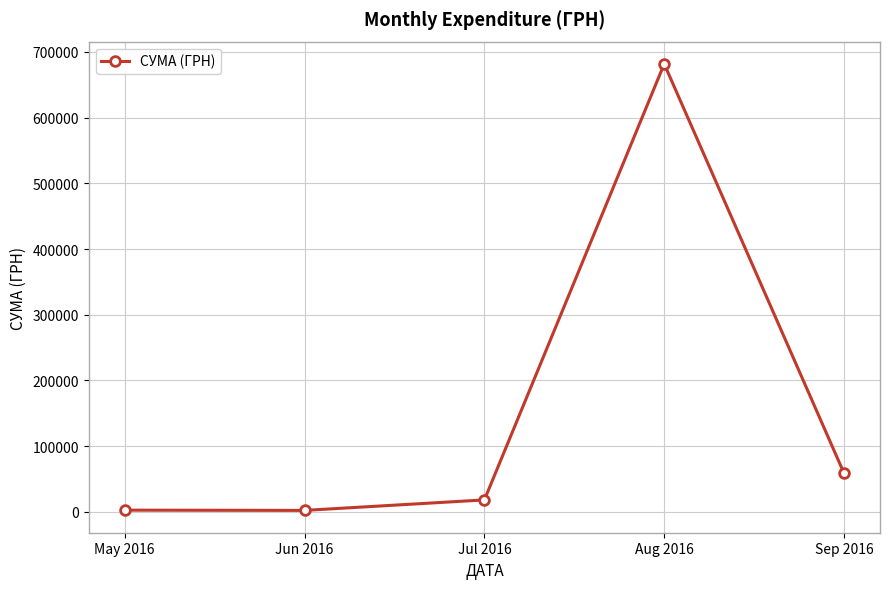

What is the minimum value shown in the chart?

2255.0